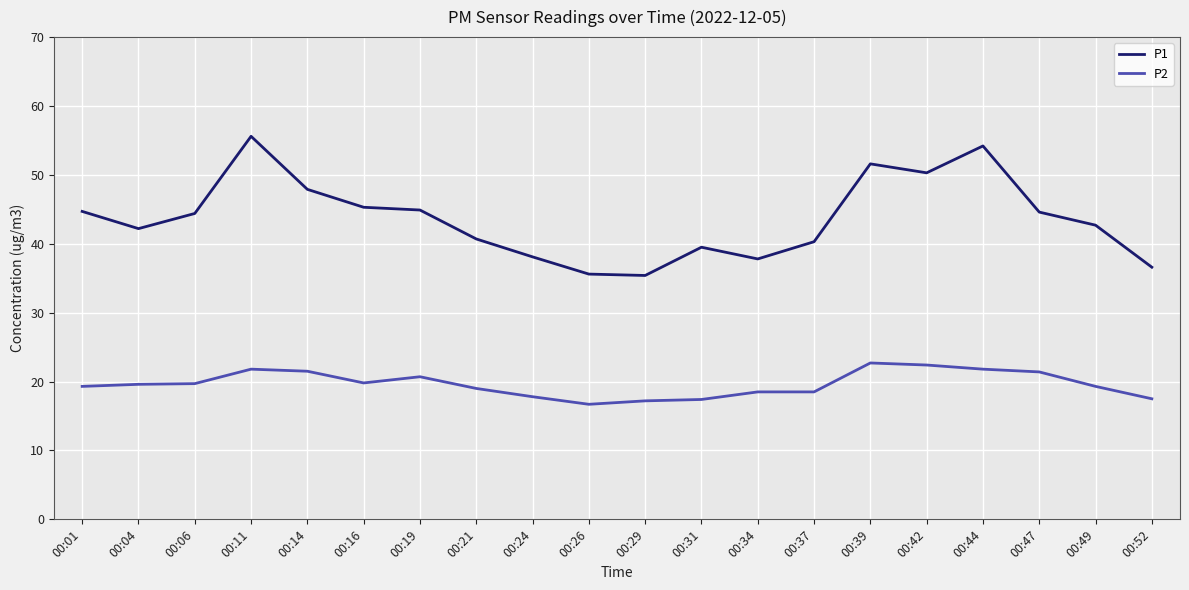

What are all the series names shown in the legend?

P1, P2